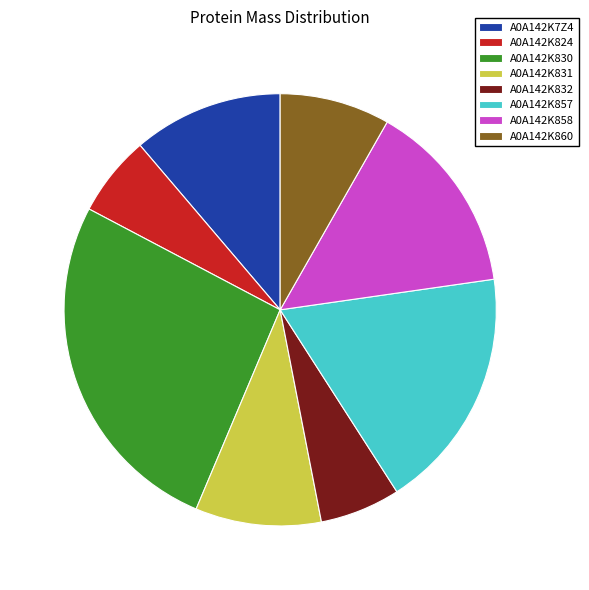

Which slice is the largest?

A0A142K830